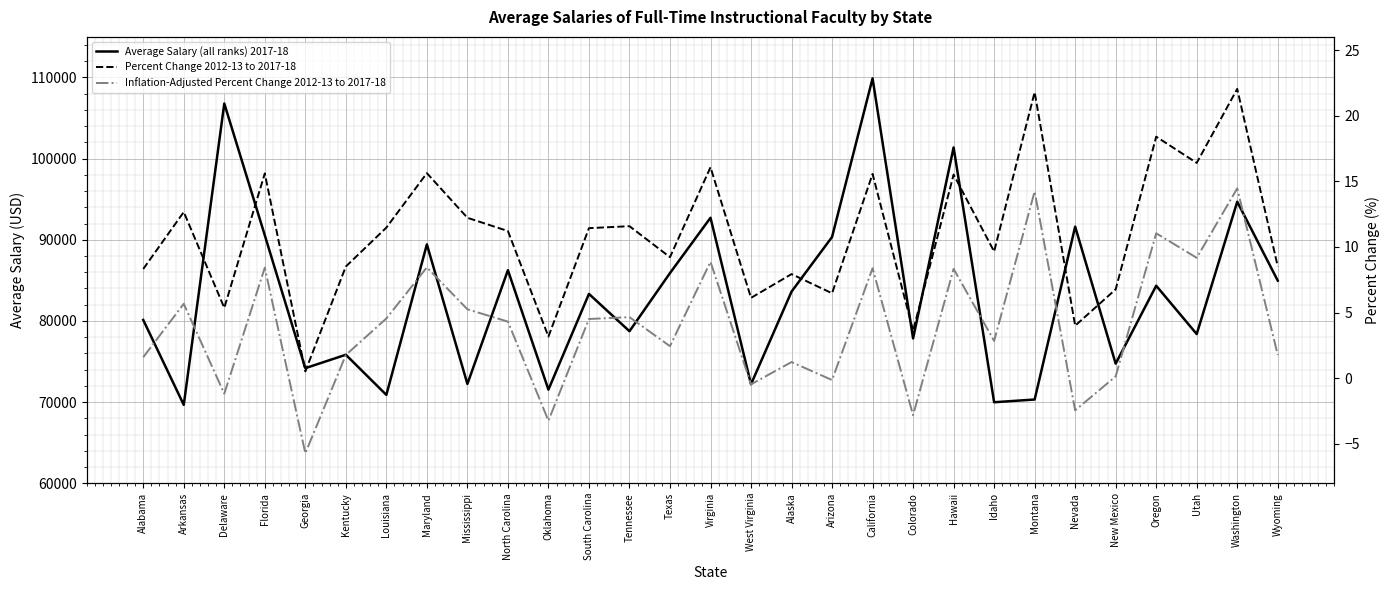

What is the highest value of the Average Salary (all ranks) 2017-18 series?

109885.7